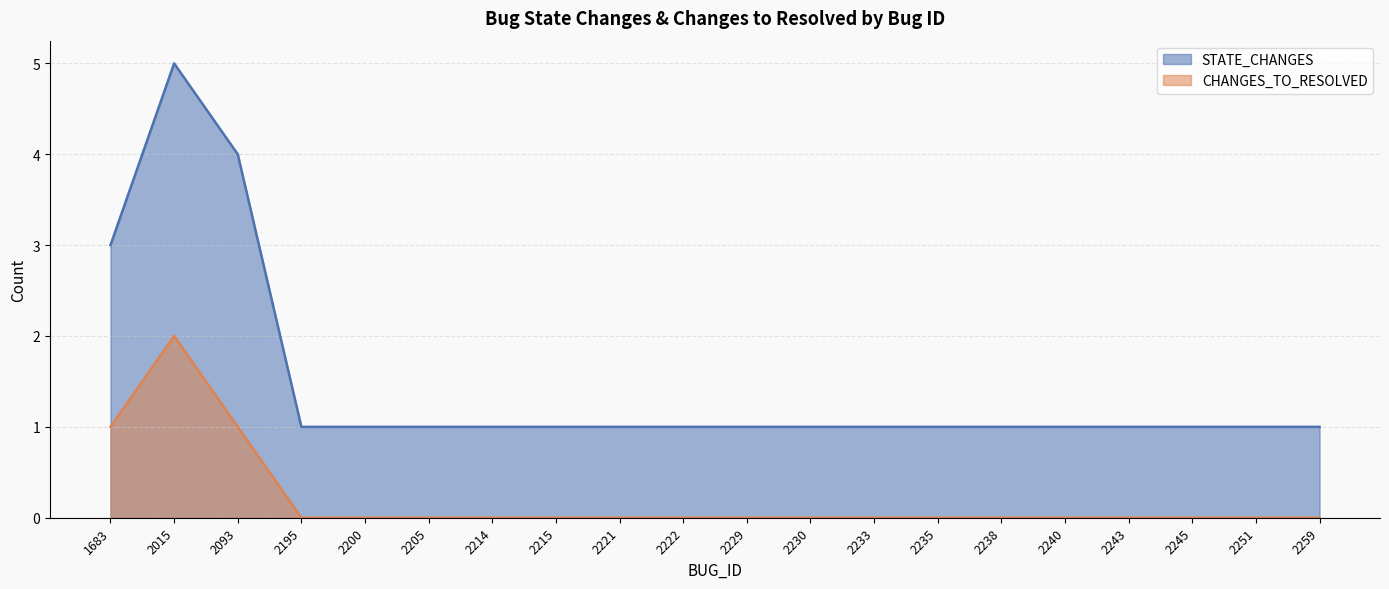

Reading left to right, what are all the values shown in this chart?

STATE_CHANGES: 3	5	4	1	1	1	1	1	1	1	1	1	1	1	1	1	1	1	1	1
CHANGES_TO_RESOLVED: 1	2	1	0	0	0	0	0	0	0	0	0	0	0	0	0	0	0	0	0